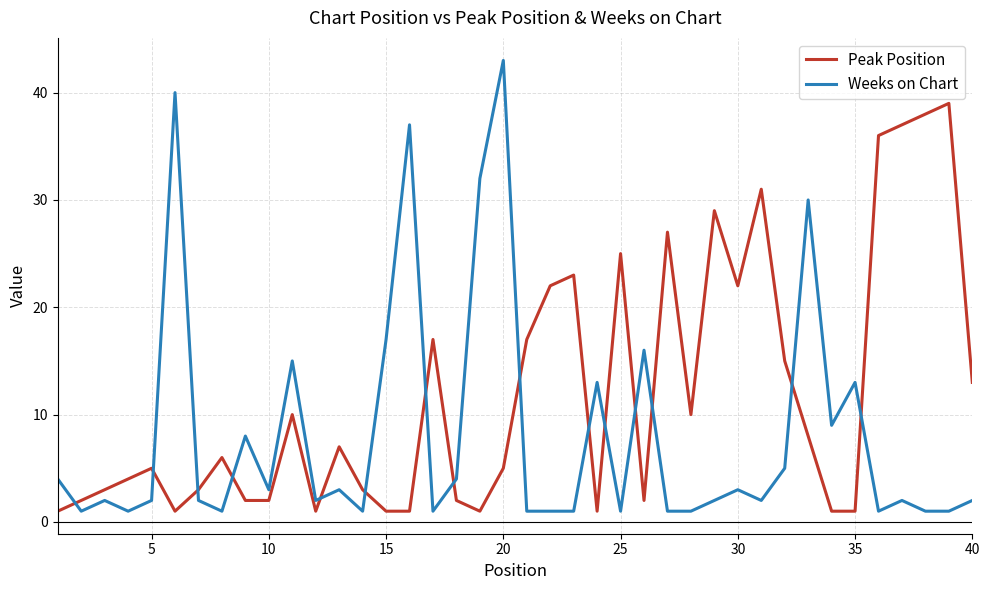

Which series has the largest range (max minus min)?

Weeks on Chart